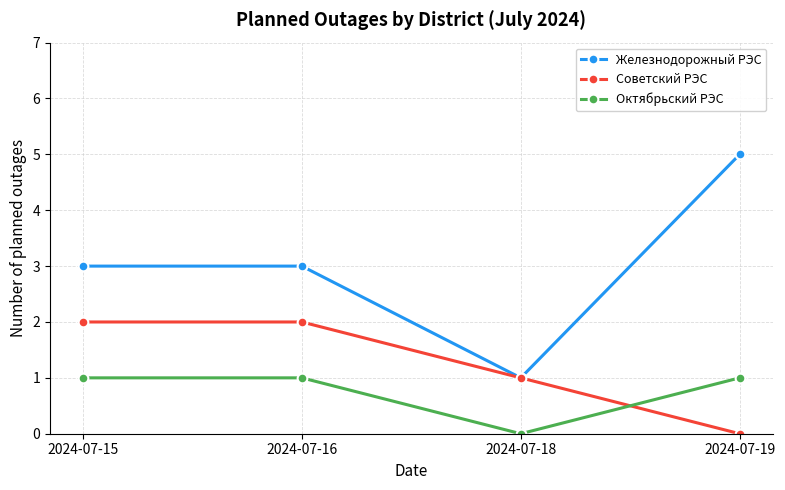

Reading left to right, extract all data points from this chart.

Железнодорожный РЭС: 3	3	1	5
Советский РЭС: 2	2	1	0
Октябрьский РЭС: 1	1	0	1